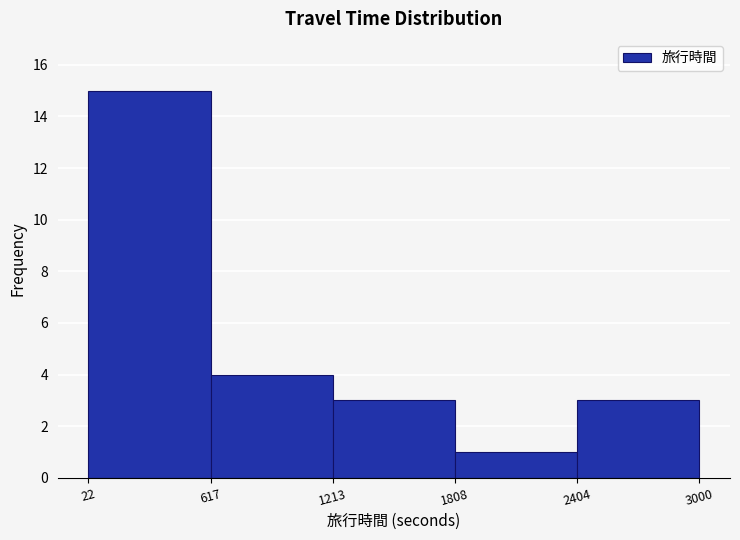

Which range on the x-axis has the tallest bar?

22 to 617